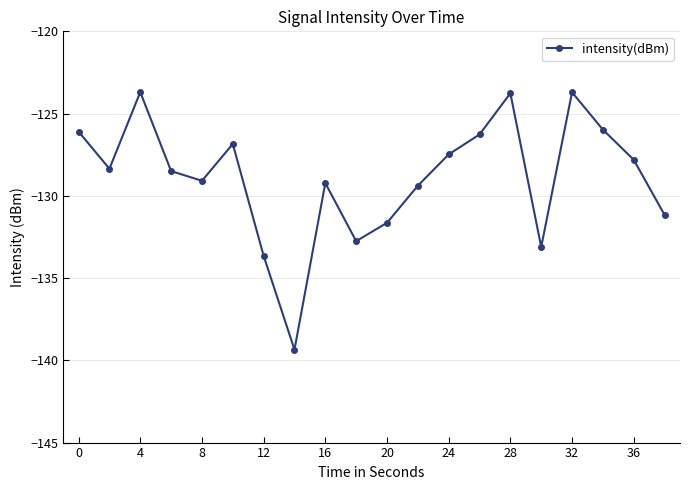

What is the sum of all values?

-2577.9